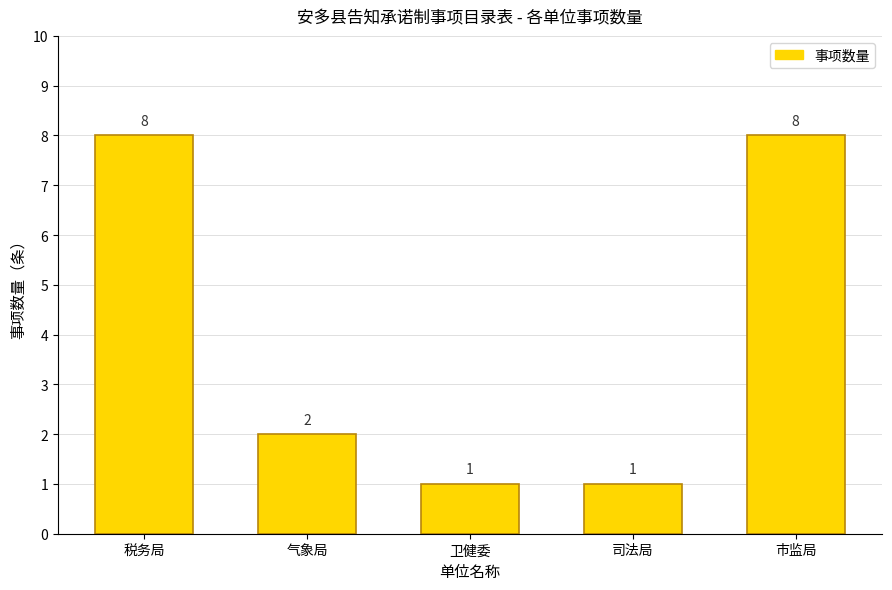

Reading left to right, transcribe all the data shown in this chart.

税务局=8	气象局=2	卫健委=1	司法局=1	市监局=8